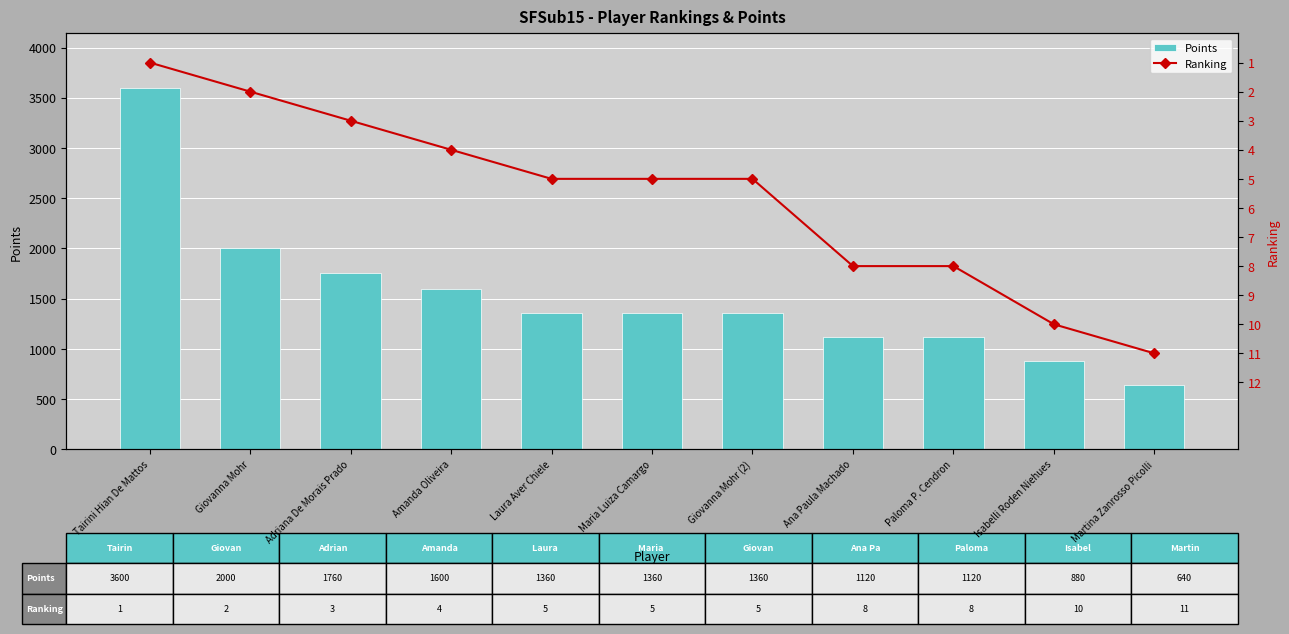

What is the difference between the Points values at Giovanna Mohr (2) and Ana Paula Machado?

240